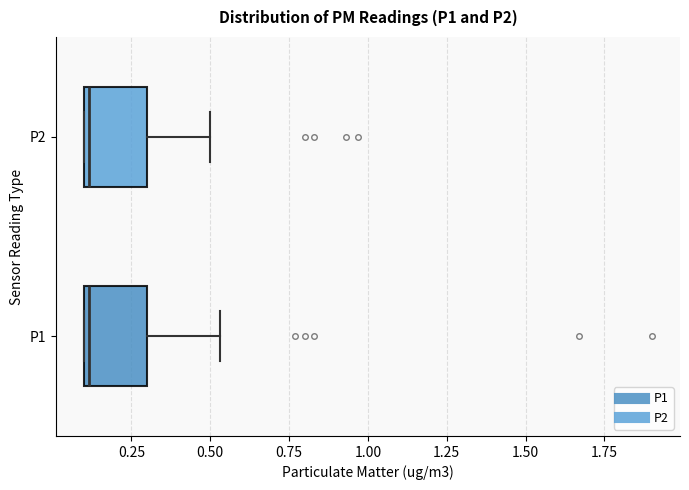

Reading bottom to top, read every box against the x-axis: the position of its median line, the range the box covers, and the ends of its whiskers. The values are not printed on the chart, so give them approximately, as read against the axis.

P1: median 0.10, box 0.10 to 0.30, whiskers 0.10 to 0.55
P2: median 0.10, box 0.10 to 0.30, whiskers 0.10 to 0.50